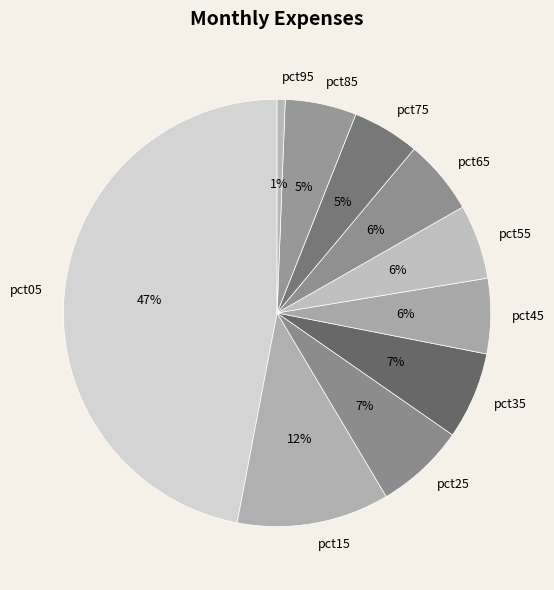

How many segments does this pie chart have?

10